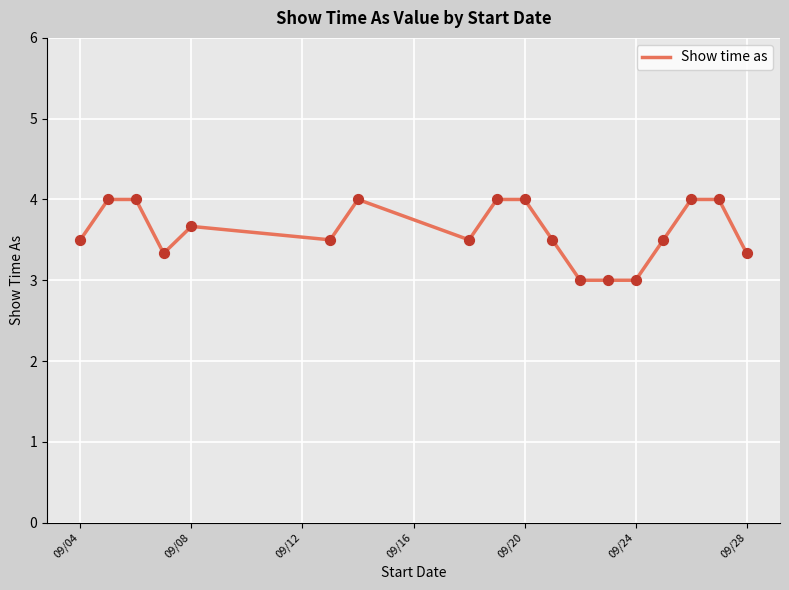

What is the difference between the maximum and minimum values?

1.0